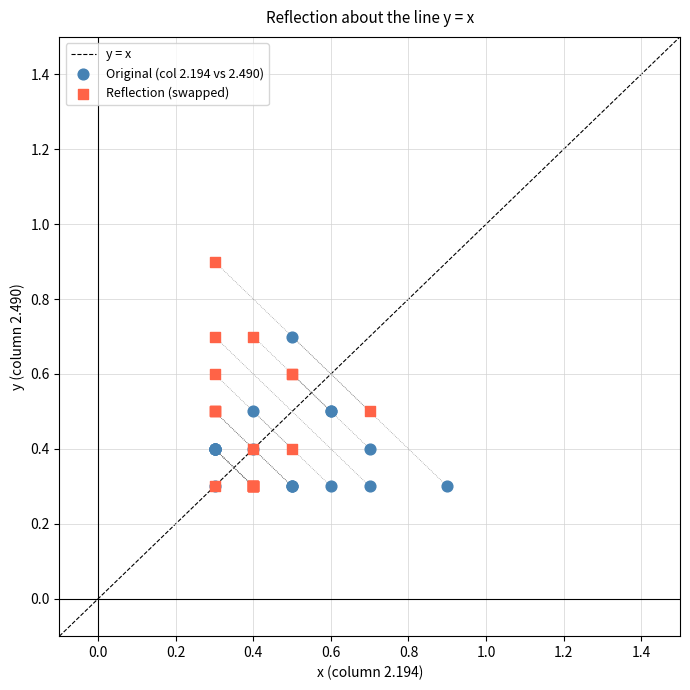

Which series has the largest Y range (max minus min)?

Reflection (swapped)